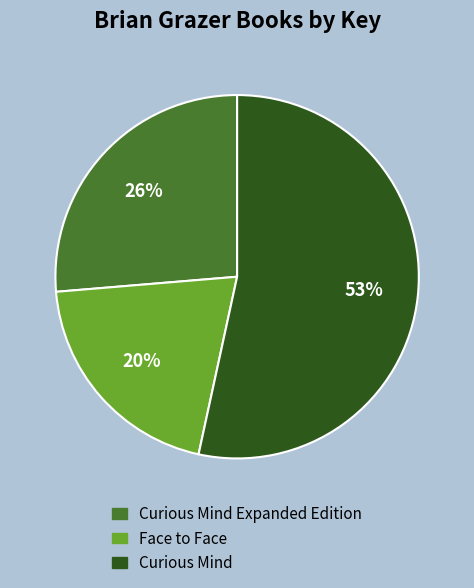

To the nearest percent, what is the average slice percentage?

33%